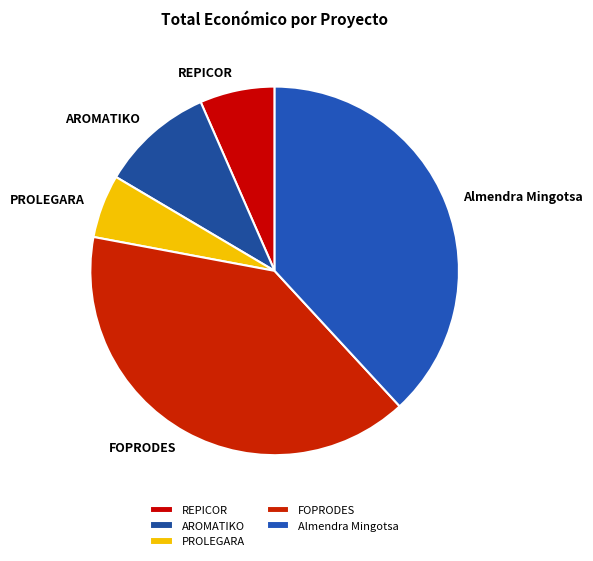

Approximately how many times larger is the value at PROLEGARA compared to AROMATIKO?

0.6